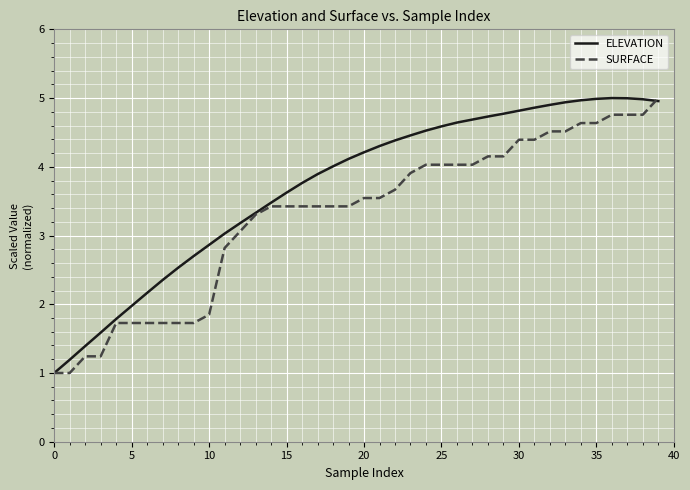

Count the number of categories in the chart.

40